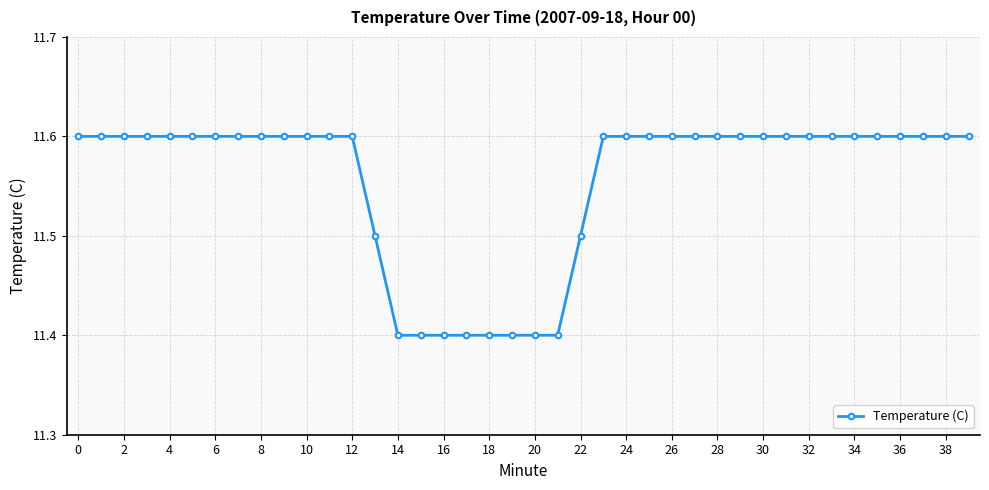

What is the sum of all values?

462.2